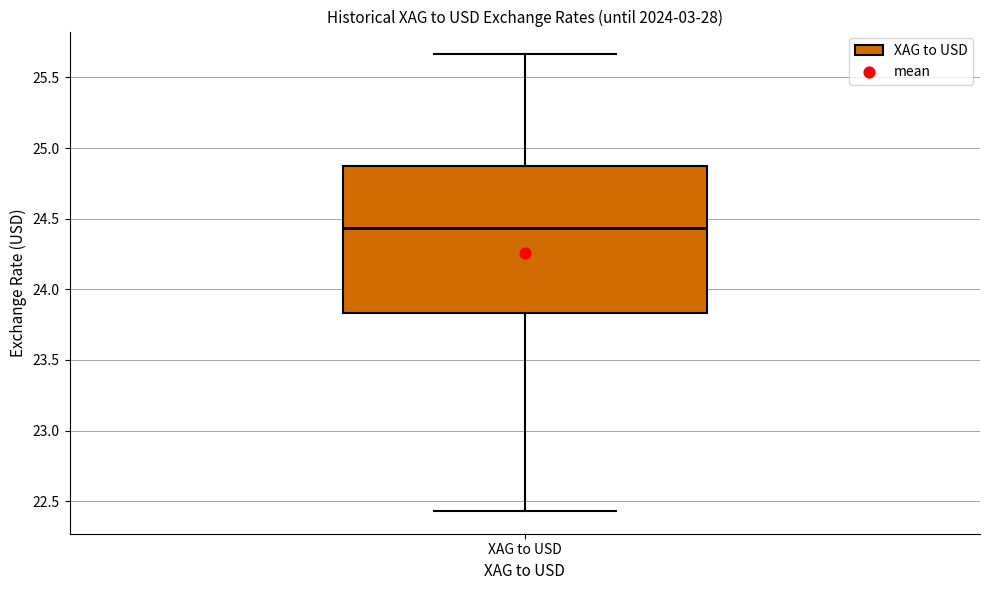

Where is the upper edge of the box for XAG to USD on the y-axis? The values are not printed on the chart, so give them approximately, as read against the axis.

24.85